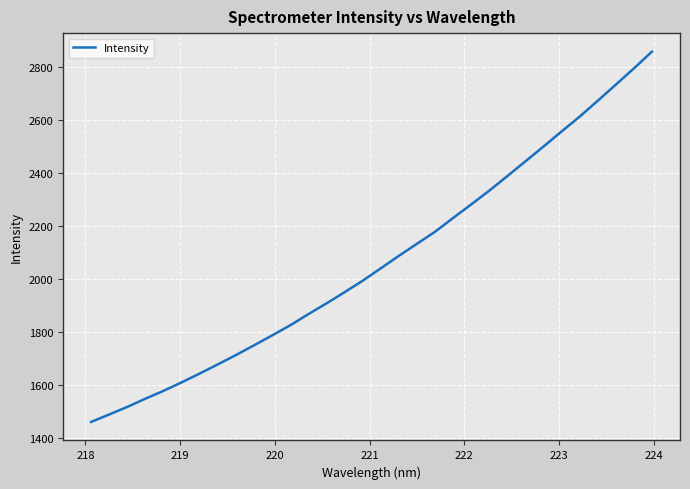

What is the smallest value displayed?

1461.5